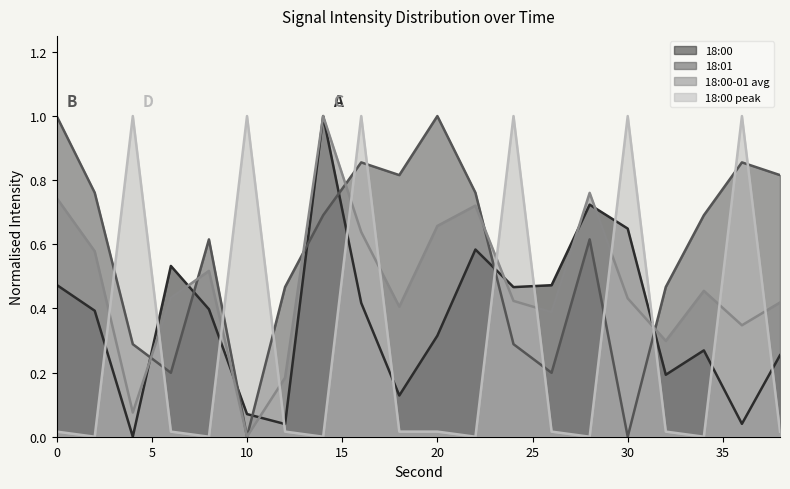

At which category is the sum across all series the highest?

16